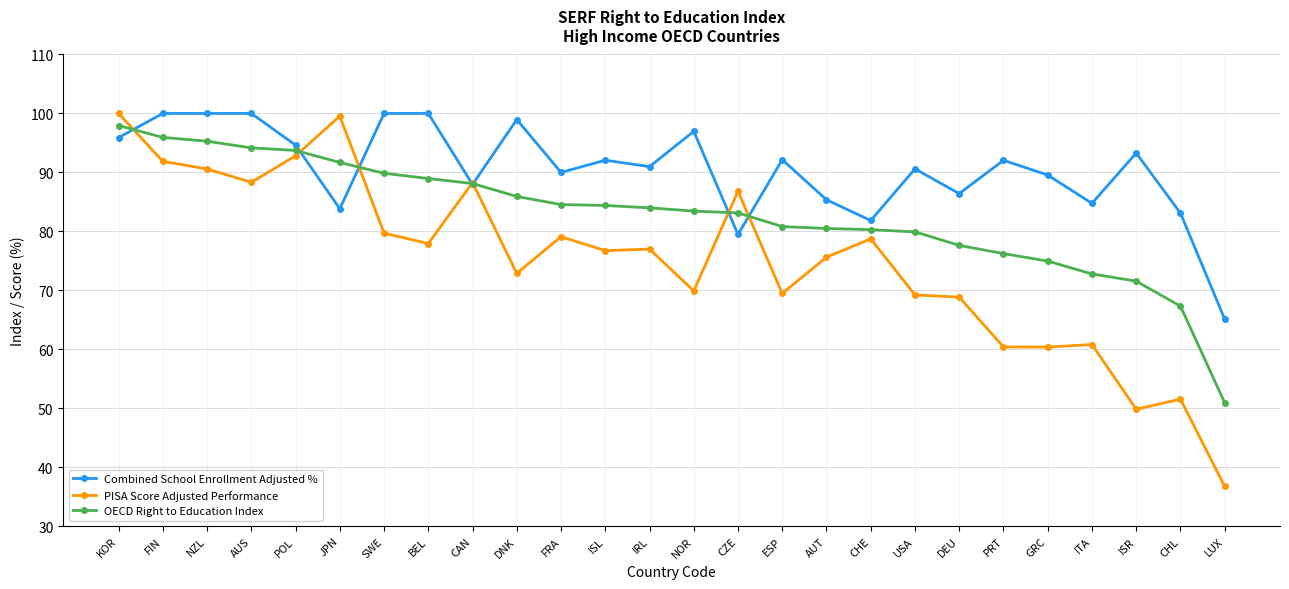

Which series has the widest spread of values?

PISA Score Adjusted Performance